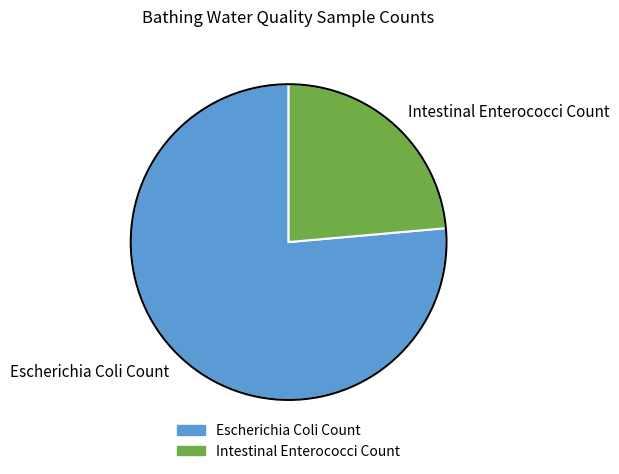

Is Intestinal Enterococci Count the majority of the pie?

No